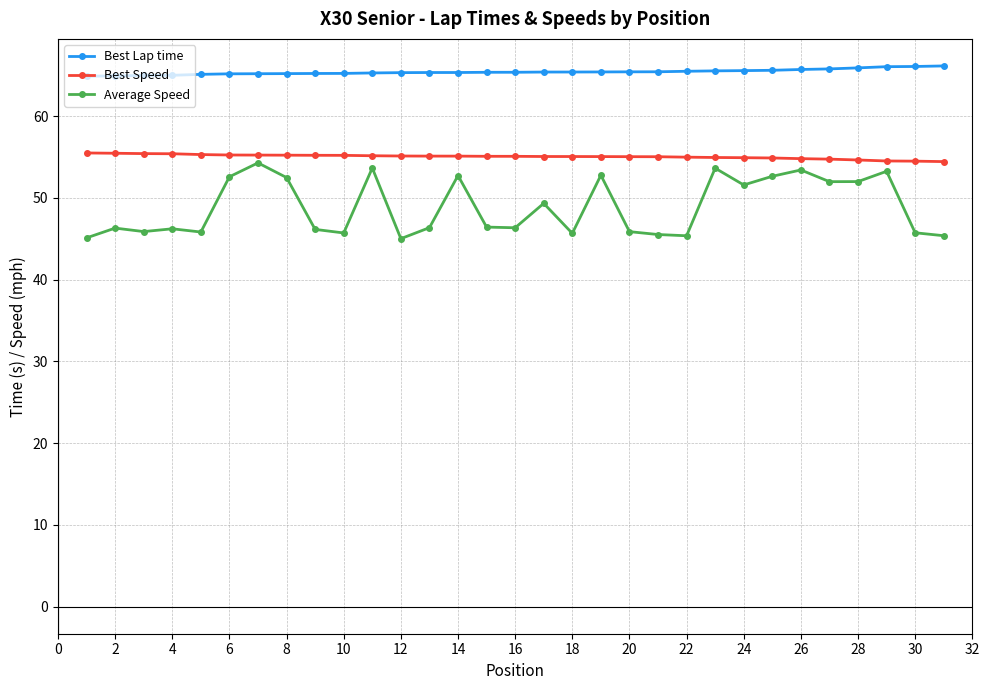

What is the greatest value displayed?

66.1